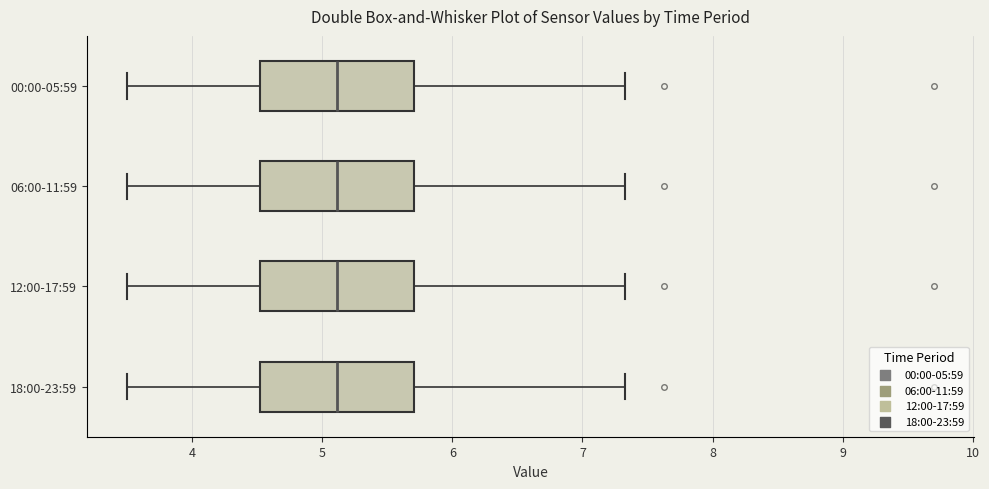

Reading bottom to top, transcribe this box plot: for each box, give where its median line is, the range the box spans, and where its two whiskers end, as read against the x-axis. The values are not printed on the chart, so give them approximately, as read against the axis.

18:00-23:59: median 5.1, box 4.5 to 5.7, whiskers 3.5 to 7.3
12:00-17:59: median 5.1, box 4.5 to 5.7, whiskers 3.5 to 7.3
06:00-11:59: median 5.1, box 4.5 to 5.7, whiskers 3.5 to 7.3
00:00-05:59: median 5.1, box 4.5 to 5.7, whiskers 3.5 to 7.3